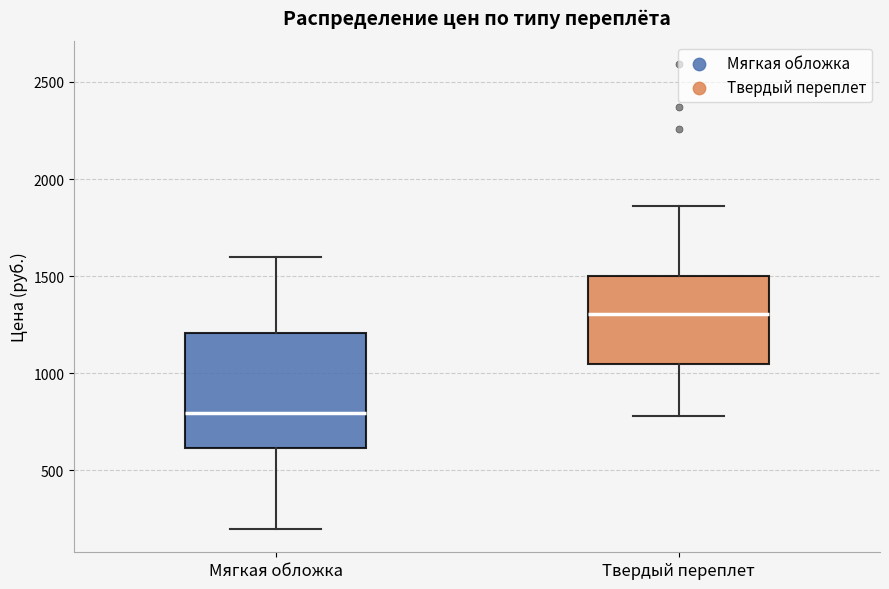

Reading left to right, read every box against the y-axis: the position of its median line, the range the box covers, and the ends of its whiskers. The values are not printed on the chart, so give them approximately, as read against the axis.

Мягкая обложка: median 800, box 600 to 1200, whiskers 200 to 1600
Твердый переплет: median 1300, box 1050 to 1500, whiskers 800 to 1850